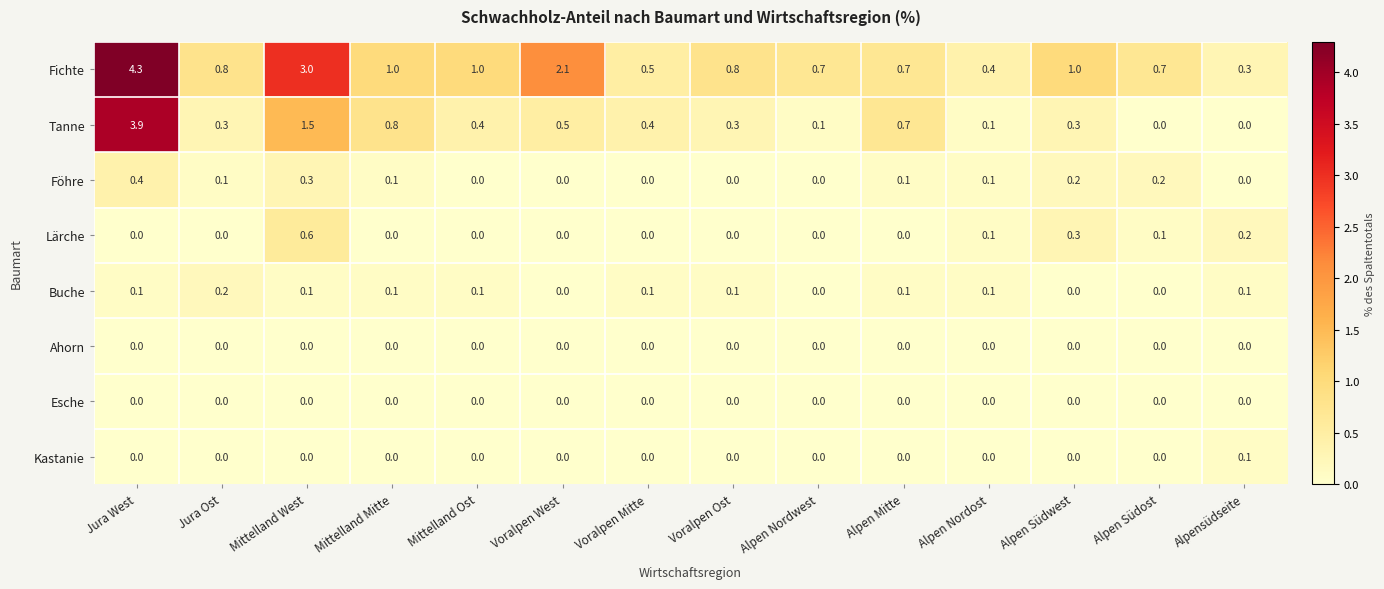

Where is Tanne nearest to the value 1?

Mittelland Mitte